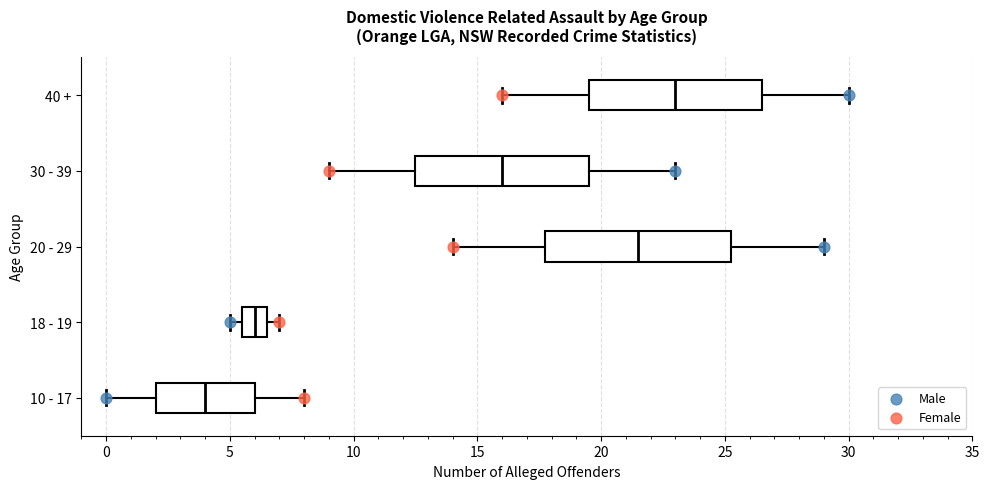

Where does the left whisker of the box for 40 + end on the x-axis? The values are not printed on the chart, so give them approximately, as read against the axis.

16.0